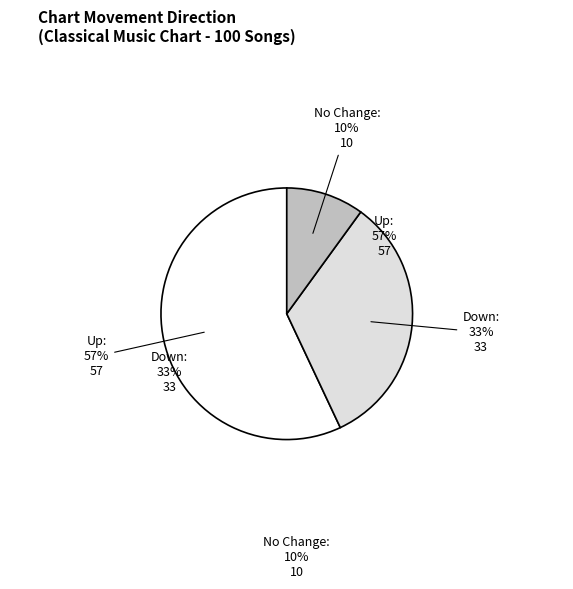

To the nearest percent, what is the combined percentage of down and up?

90%